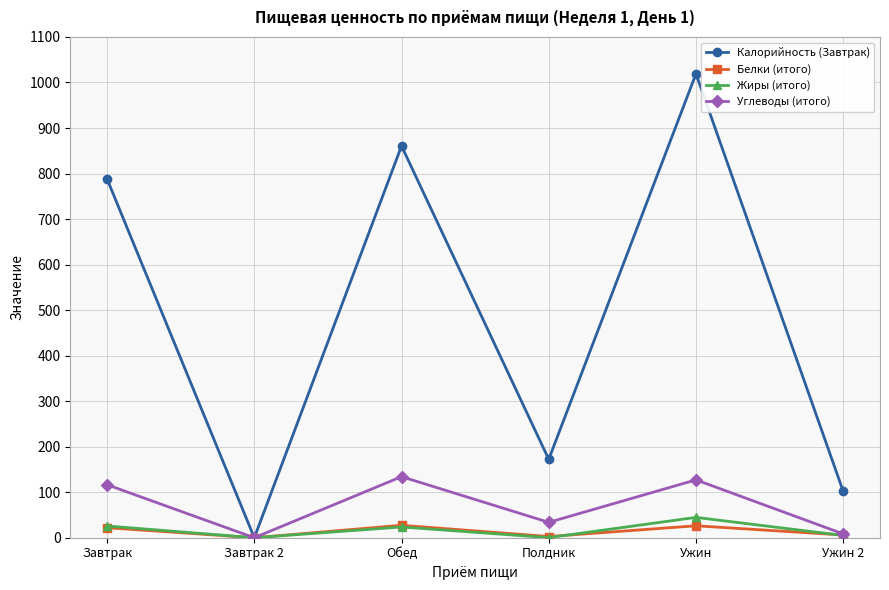

What is the label of the 3rd point from the left?

Обед